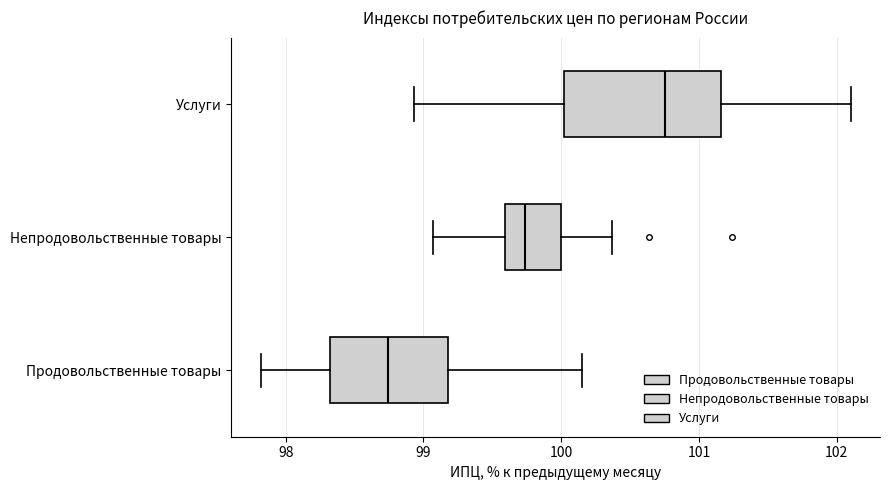

Which box has the furthest to the right median line?

Услуги